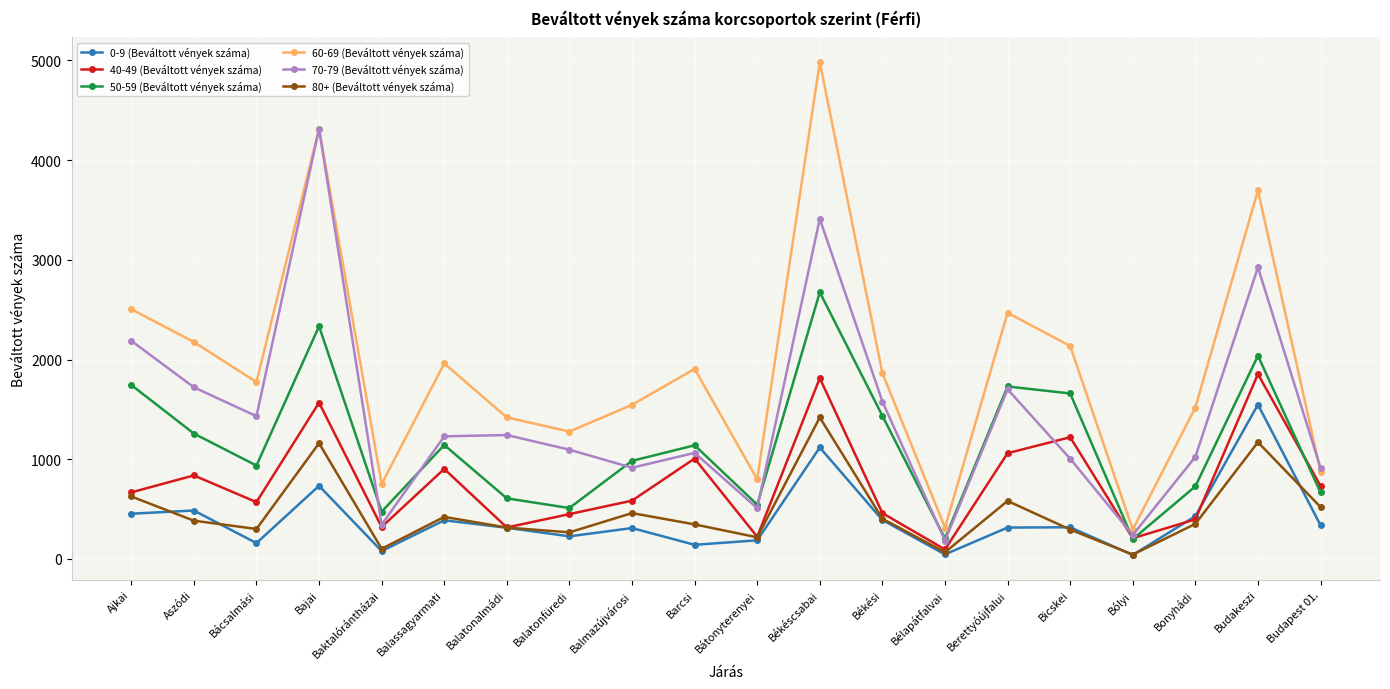

Between Ajkai and Bicskei, which series saw the biggest shift?

70-79 (Beváltott vények száma)